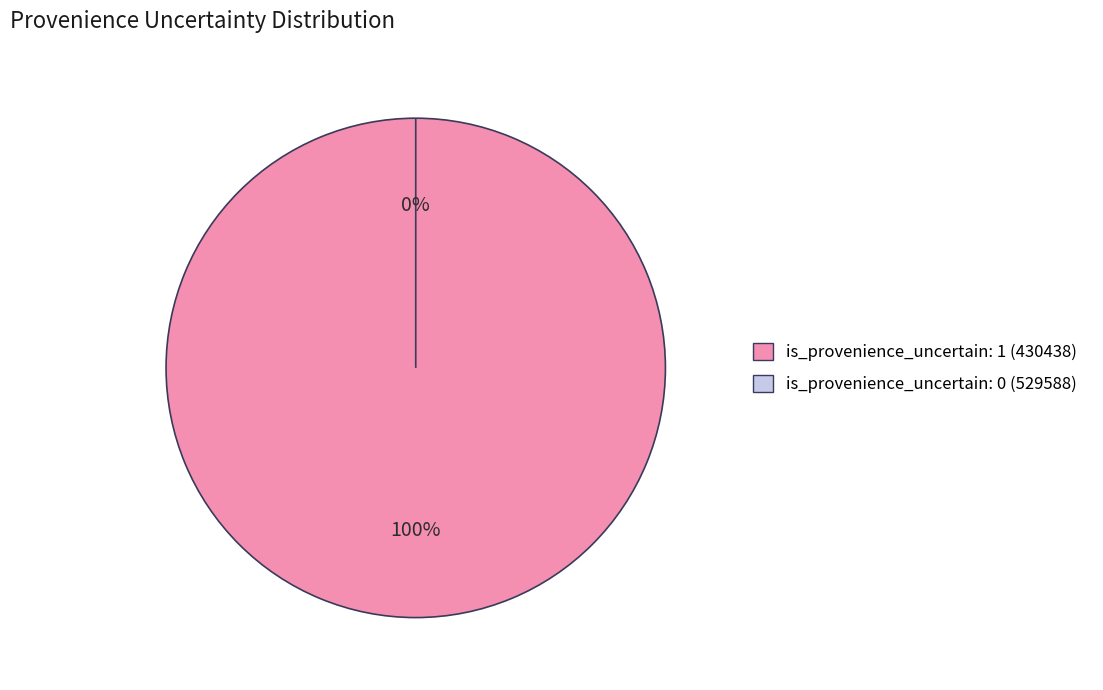

Is it true that is_provenience_uncertain: 1 (430438) is 99% of the pie?

False